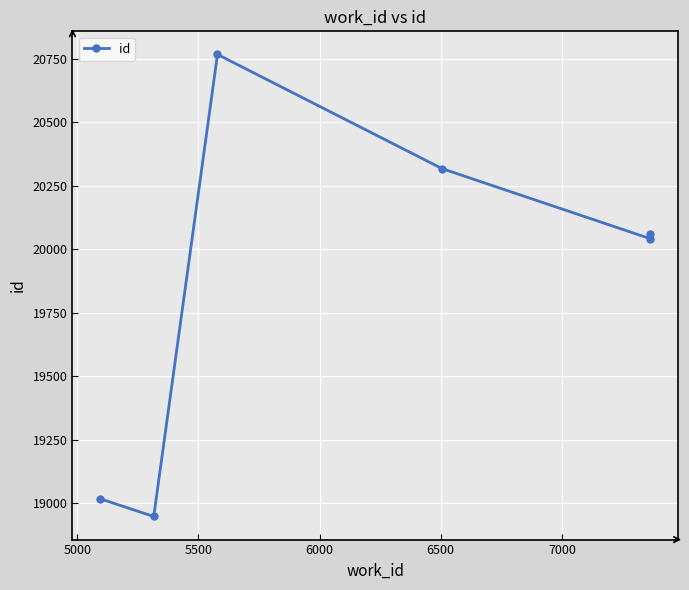

True or false: the data shows 33527 at 7000.

False